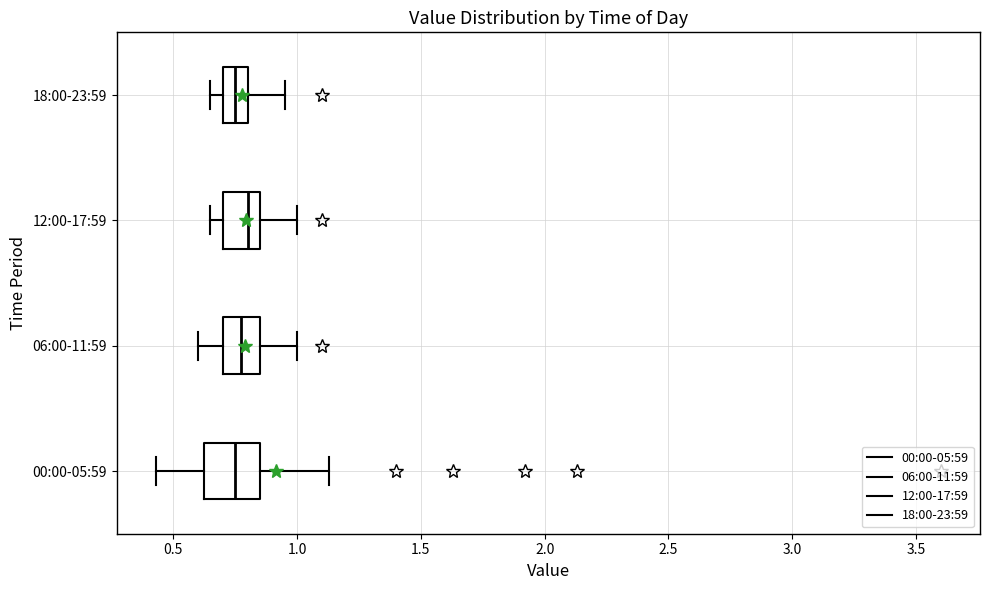

Where does the left whisker of the box for 00:00-05:59 end on the x-axis? The values are not printed on the chart, so give them approximately, as read against the axis.

0.45